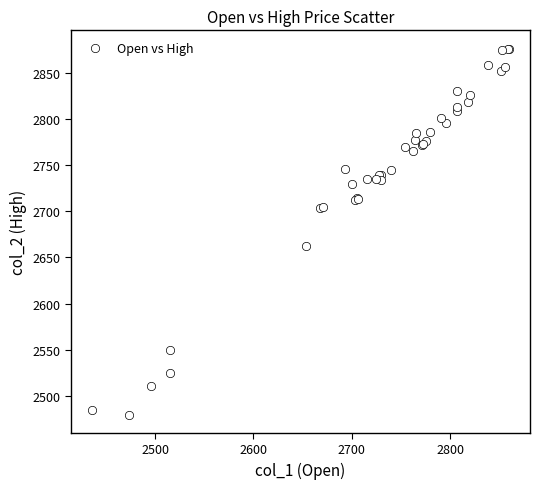

What Y value in the scatter plot is closest to 2678?

2662